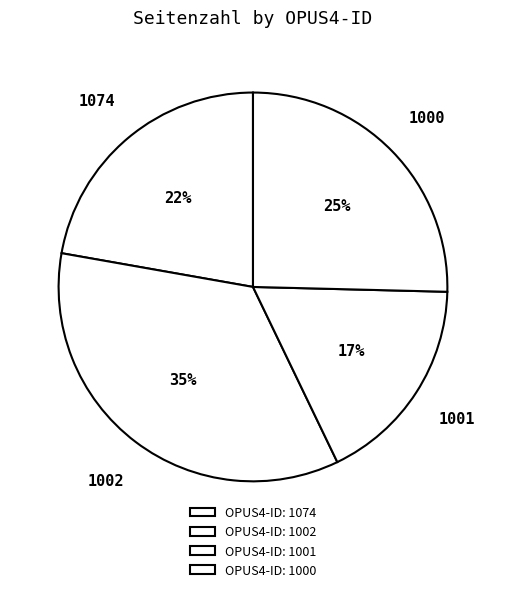

To the nearest percent, what is the average slice percentage?

25%